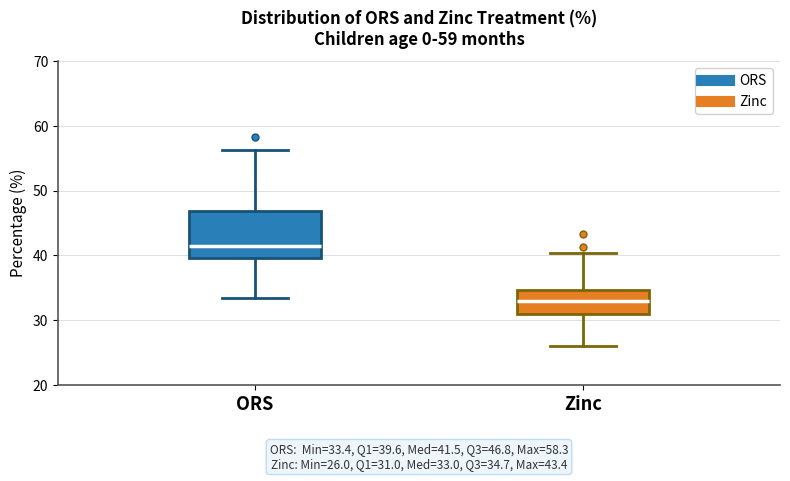

Which box has the lowest median line?

Zinc